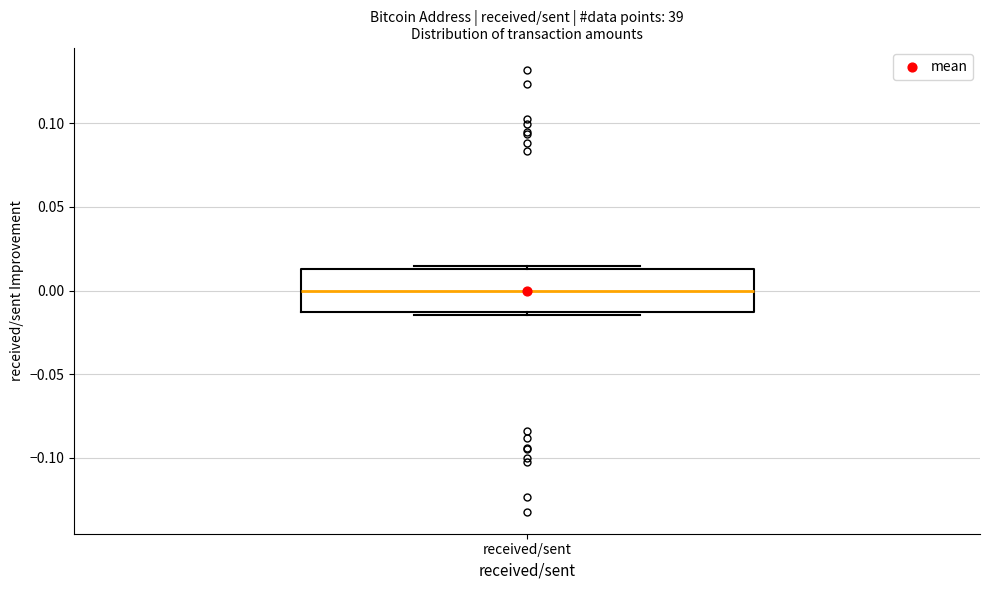

Where is the upper edge of the box for received/sent on the y-axis? The values are not printed on the chart, so give them approximately, as read against the axis.

0.015